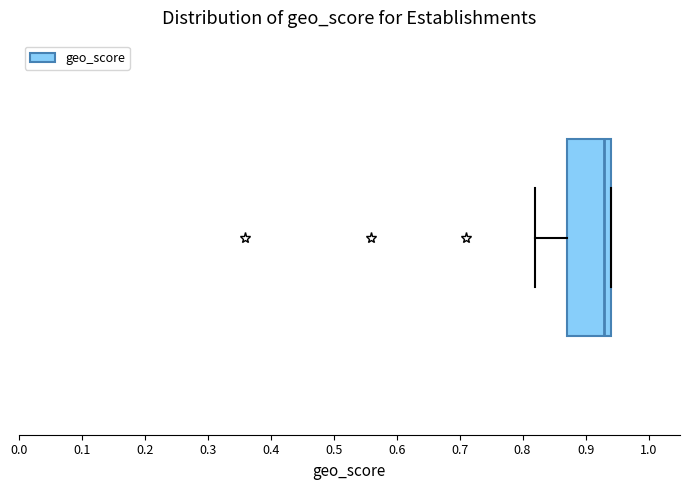

Transcribe this box plot: give where the median line is, the range the box spans, and where the two whiskers end, as read against the x-axis. The values are not printed on the chart, so give them approximately, as read against the axis.

median 0.93, box 0.87 to 0.94, whiskers 0.82 to 0.94